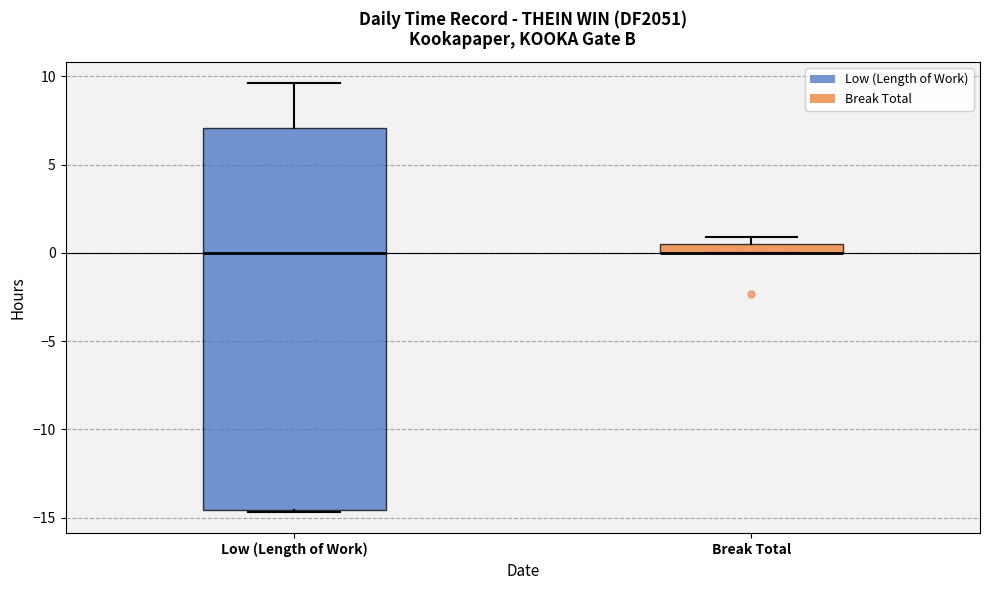

Where is the lower edge of the box for Break Total on the y-axis? The values are not printed on the chart, so give them approximately, as read against the axis.

0.0